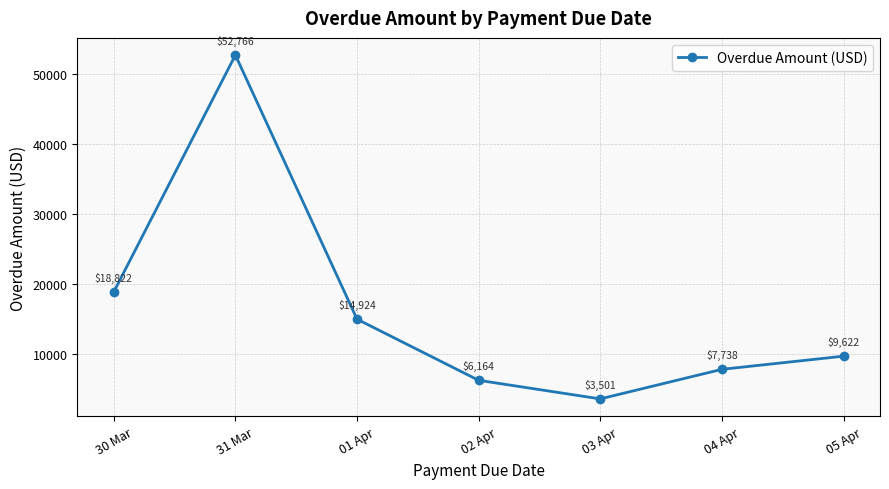

Which label corresponds to the largest value in the chart?

31 Mar